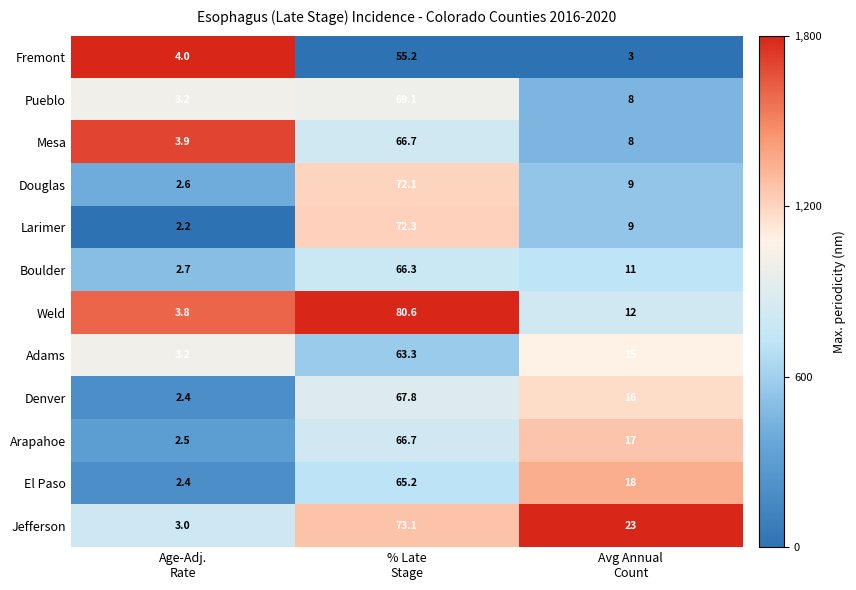

Which series has the largest total across all categories?

Jefferson